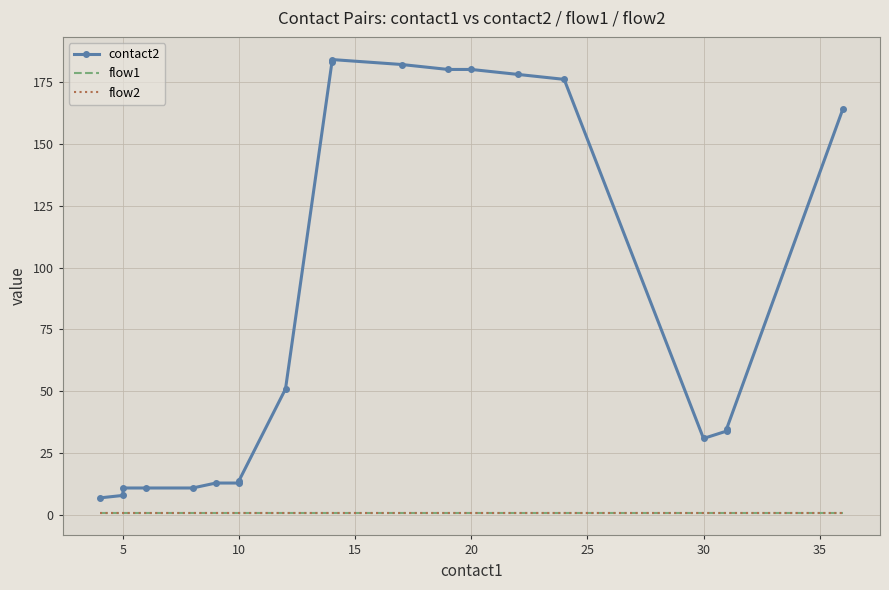

At how many categories does at least one series exceed 36?

9